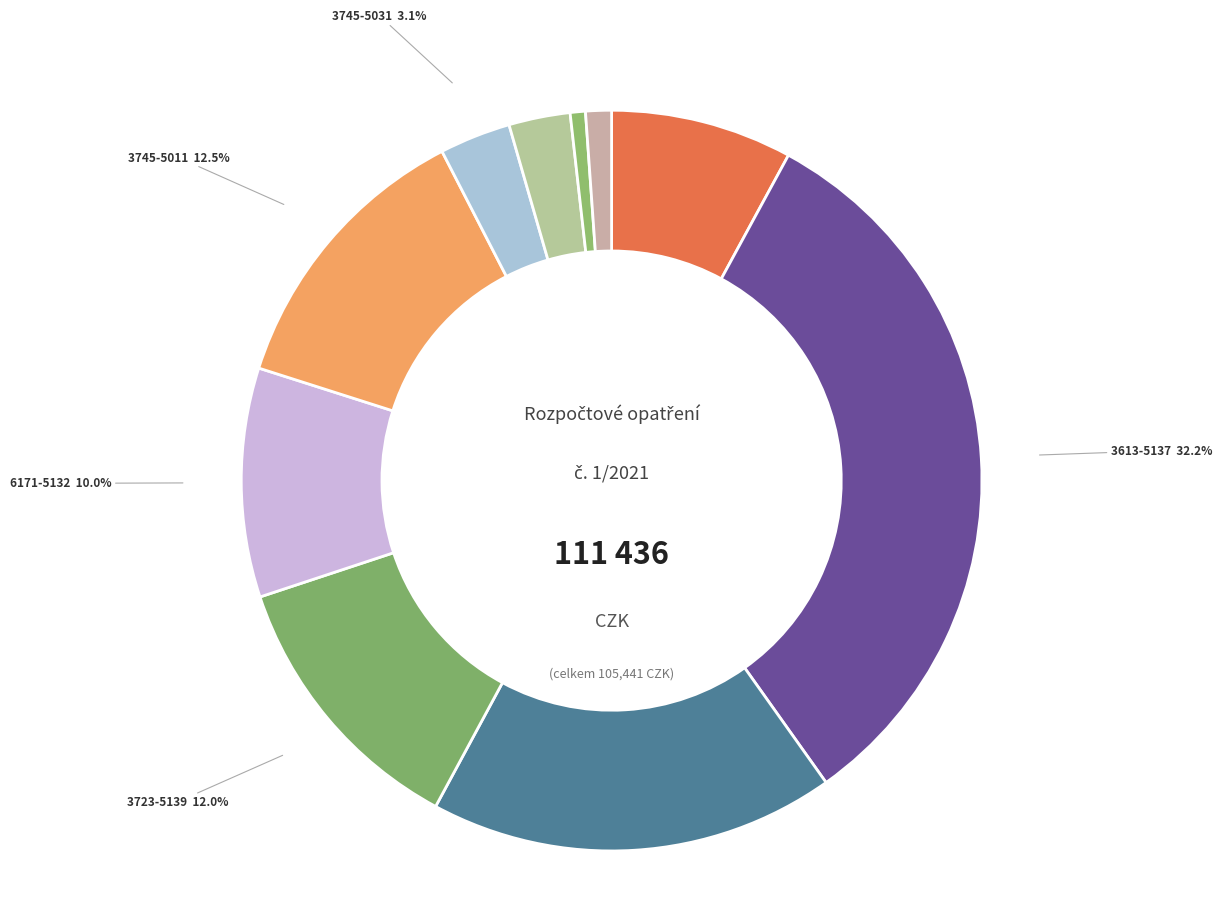

Count the number of slices in the pie.

10